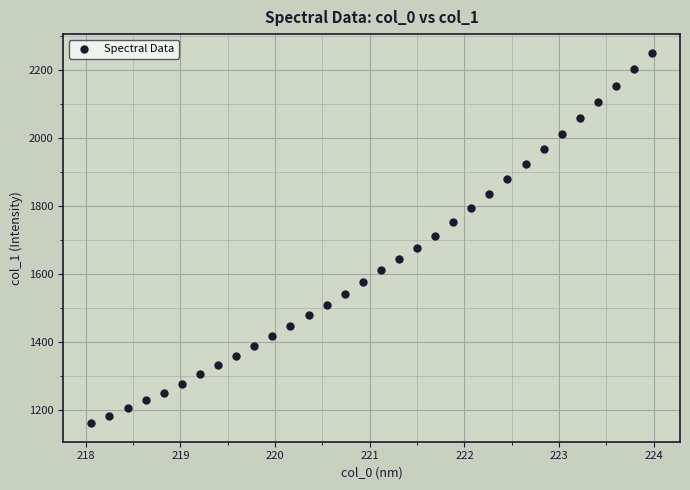

What is the range of X values (max minus min)?

5.9